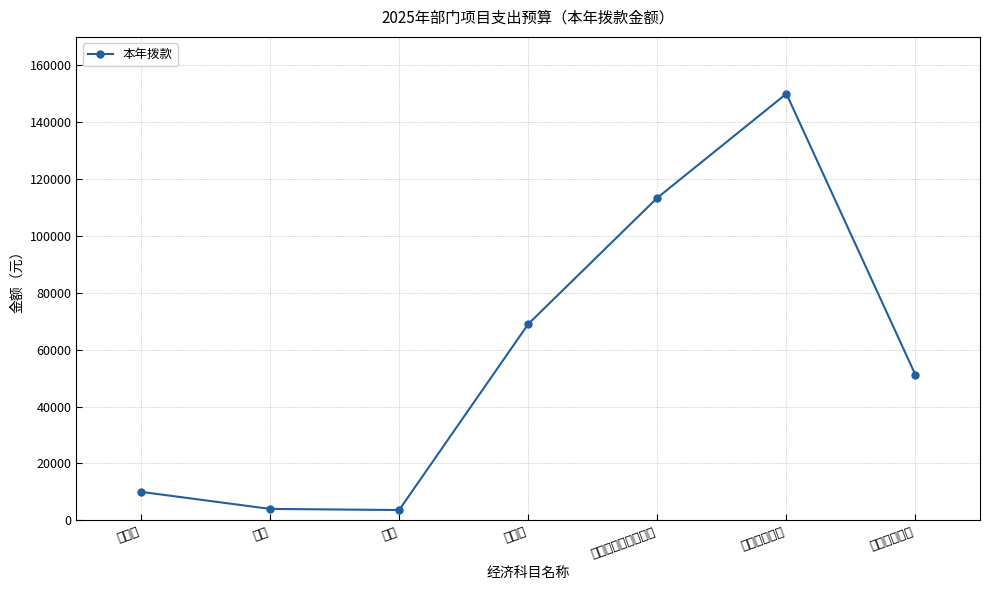

What value does the data have at 基础设施建设, to the nearest 100?

150000